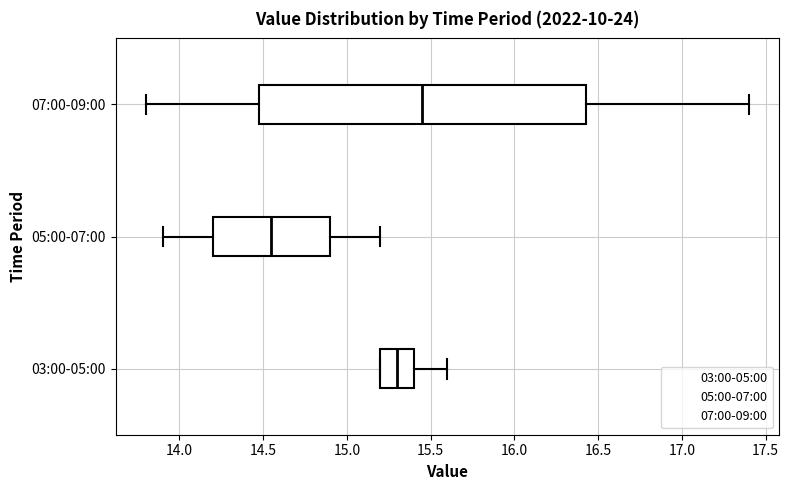

Reading bottom to top, transcribe this box plot: for each box, give where its median line is, the range the box spans, and where its two whiskers end, as read against the x-axis. The values are not printed on the chart, so give them approximately, as read against the axis.

03:00-05:00: median 15.30, box 15.20 to 15.40, whiskers 15.20 to 15.60
05:00-07:00: median 14.55, box 14.20 to 14.90, whiskers 13.90 to 15.20
07:00-09:00: median 15.45, box 14.50 to 16.45, whiskers 13.80 to 17.40